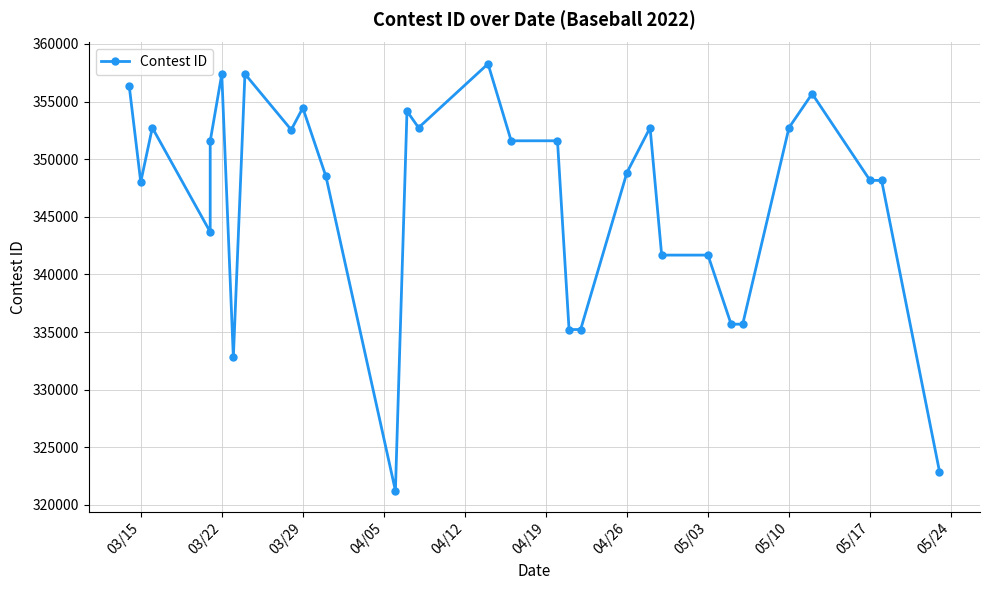

What value does the data have at 05/03, to the nearest 100?

341700